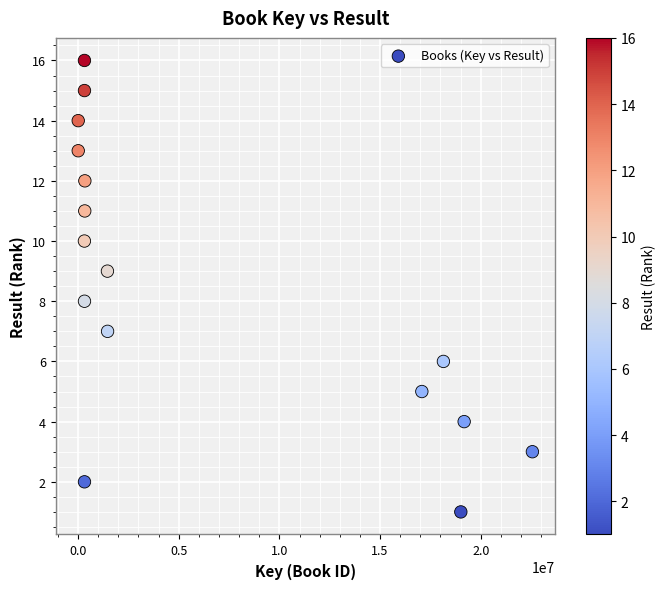

What is the range of Y values (max minus min)?

15